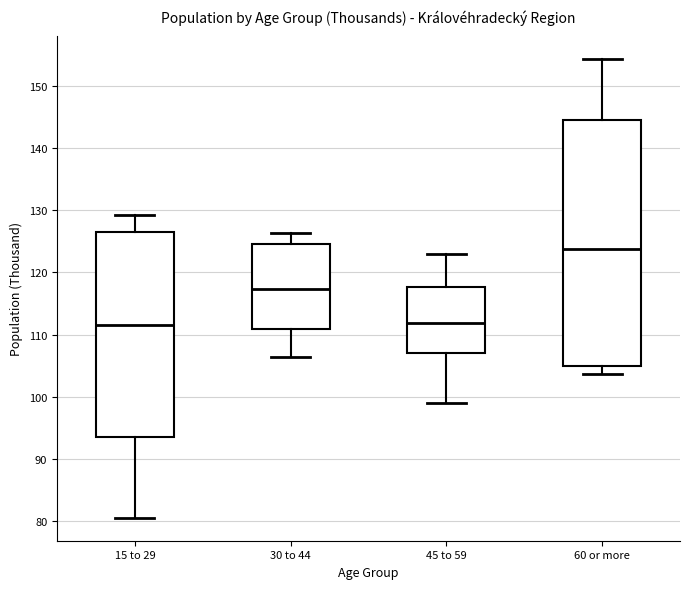

Reading left to right, read every box against the y-axis: the position of its median line, the range the box covers, and the ends of its whiskers. The values are not printed on the chart, so give them approximately, as read against the axis.

15 to 29: median 111, box 93 to 127, whiskers 81 to 129
30 to 44: median 117, box 111 to 125, whiskers 106 to 126
45 to 59: median 112, box 107 to 118, whiskers 99 to 123
60 or more: median 124, box 105 to 145, whiskers 104 to 154